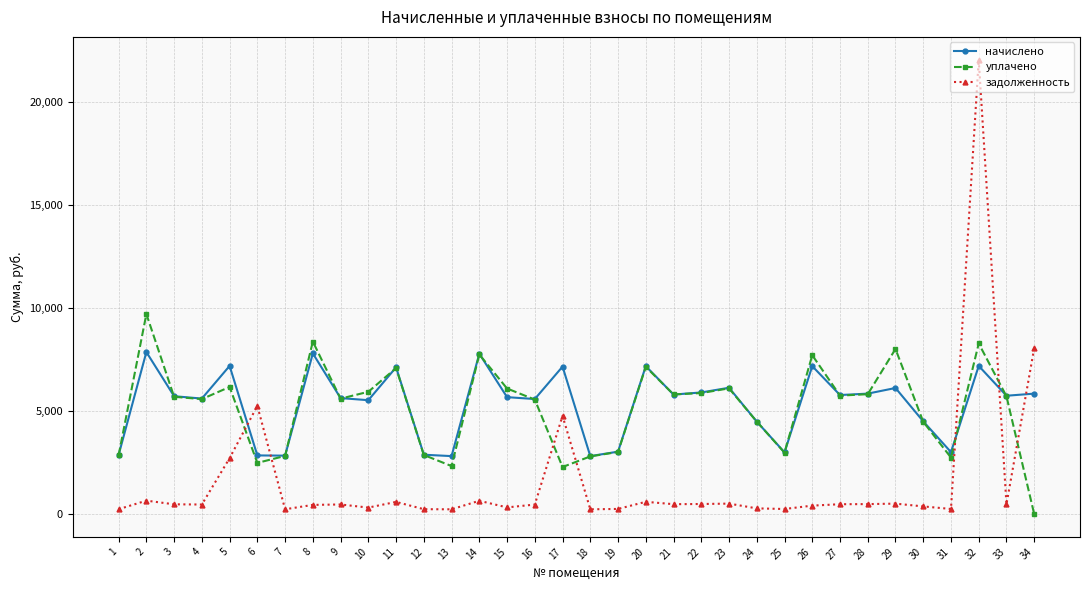

At which category is the sum across all series the highest?

32